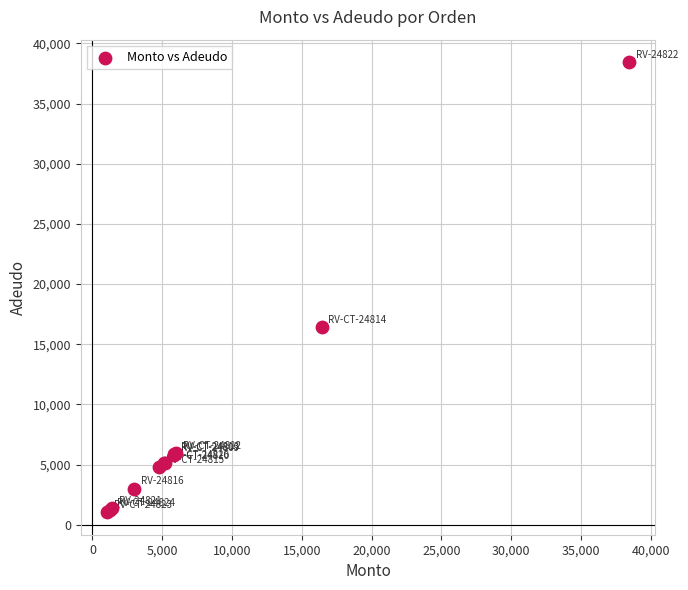

What Y value in the scatter plot is closest to 19743?

16410.8